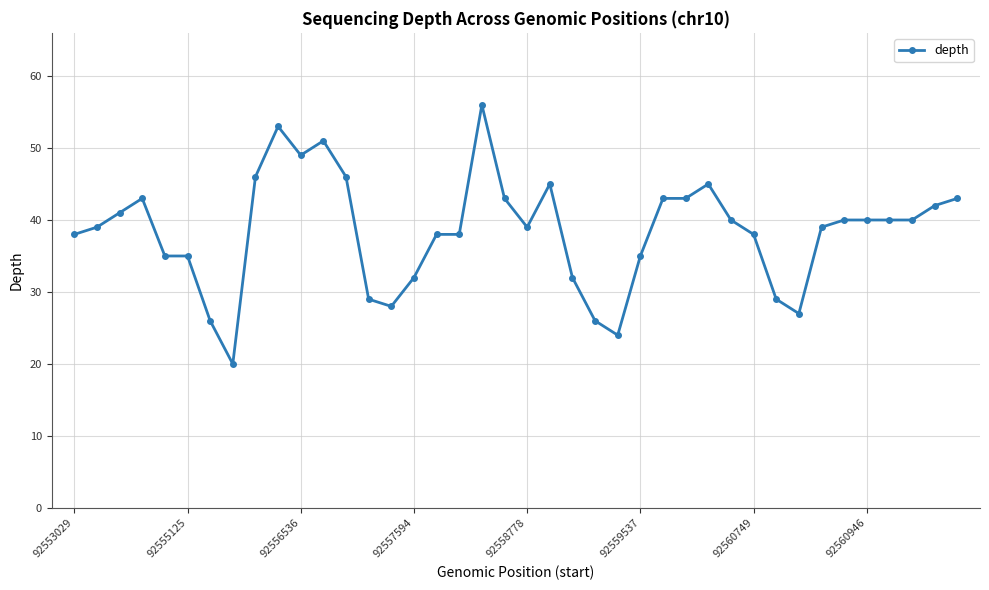

What is the value of the 7th point from the left?

26